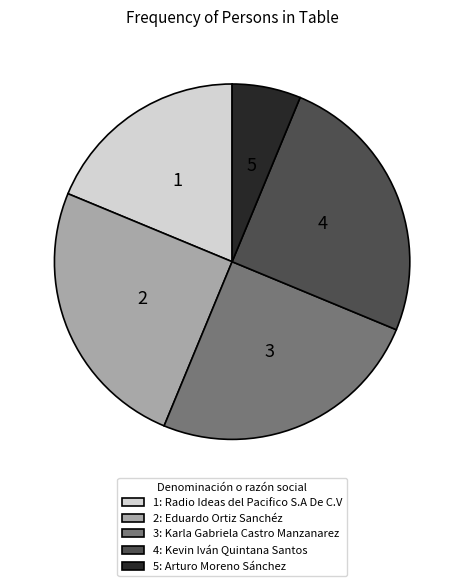

Approximately how many times larger is the value at 2: Eduardo Ortiz Sanchéz compared to 3: Karla Gabriela Castro Manzanarez?

1.0